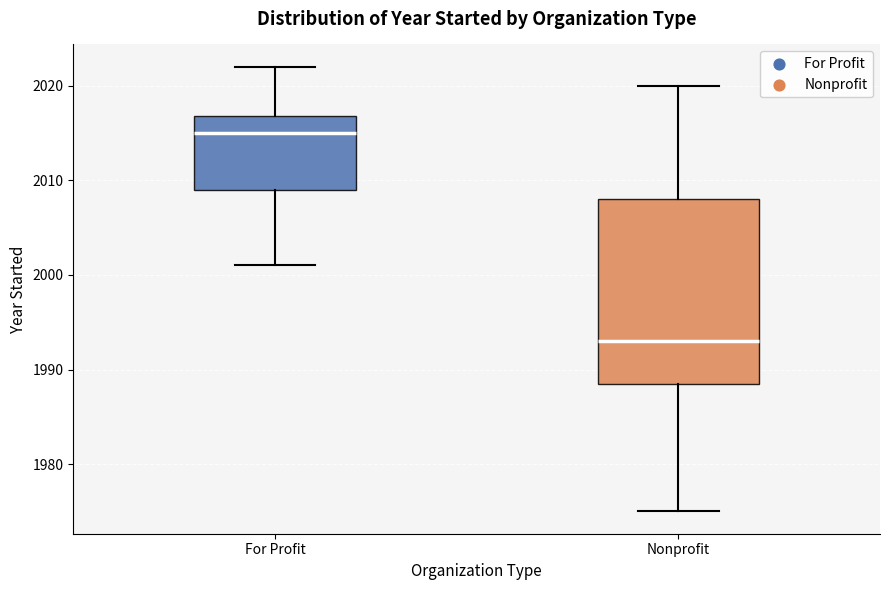

Which box is the tallest, from its lower edge to its upper edge?

Nonprofit